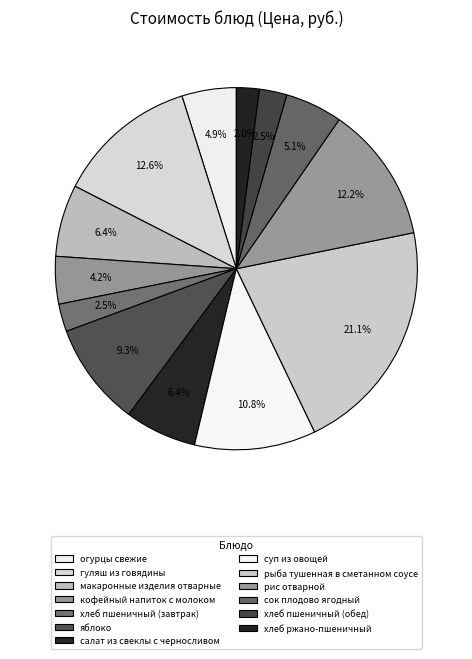

True or false: кофейный напиток с молоком accounts for 4% of the total.

True